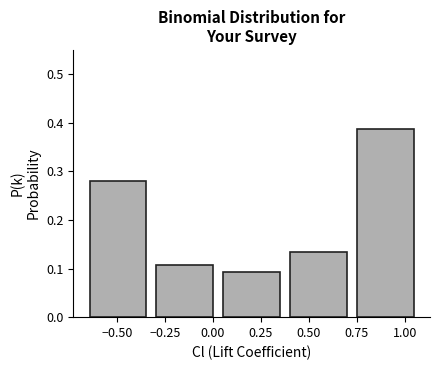

Reading left to right, list every bar in this chart as the range it spans on the x-axis followed by its height. Neither the bar edges nor the heights are printed on the chart, so give them approximately, as read against the axes.

-0.65 to -0.30: 0.28
-0.30 to 0.05: 0.11
0.05 to 0.40: 0.09
0.40 to 0.70: 0.13
0.70 to 1.05: 0.39